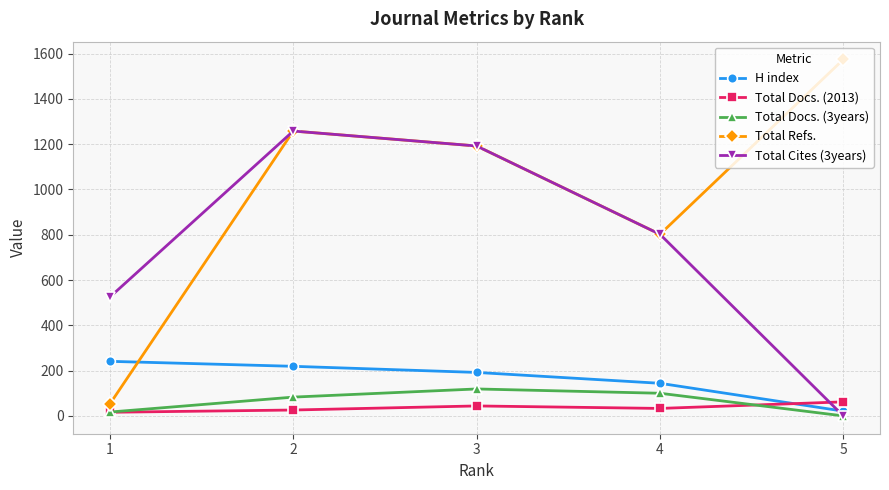

List the labels in order of Total Refs. value, largest first.

5, 2, 3, 4, 1